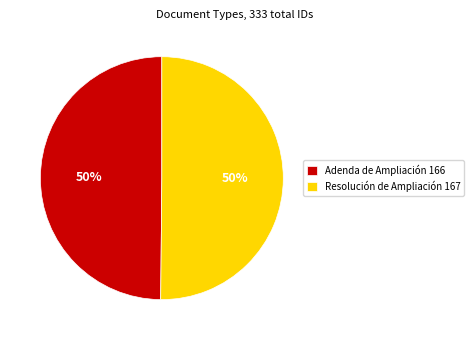

To the nearest percent, what percentage of the pie is Resolución de Ampliación?

50%